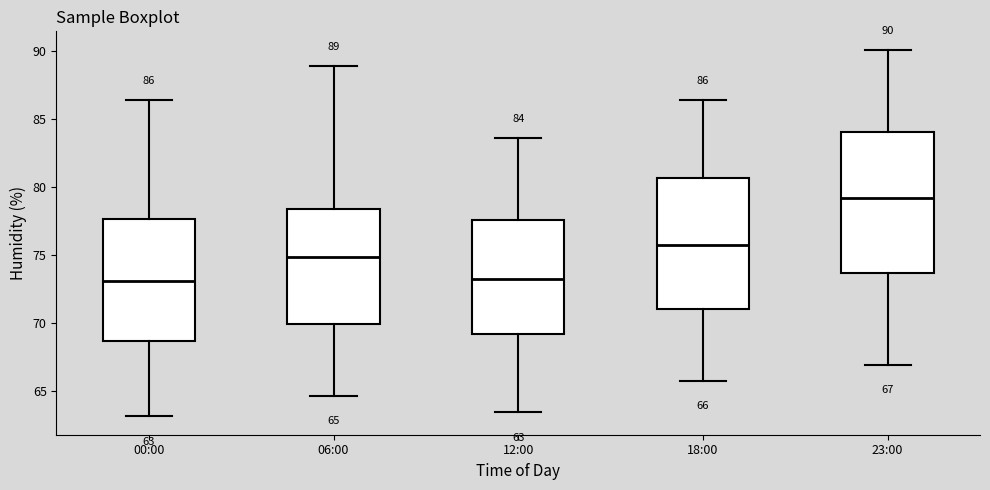

Which box is the tallest, from its lower edge to its upper edge?

23:00